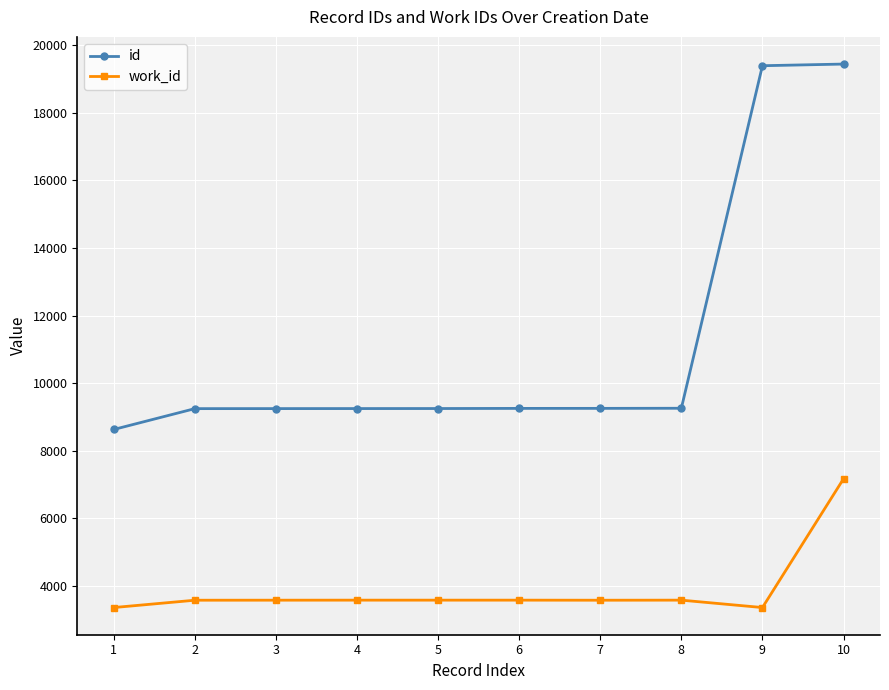

The value of work_id at 7 is 3570. True or false?

True